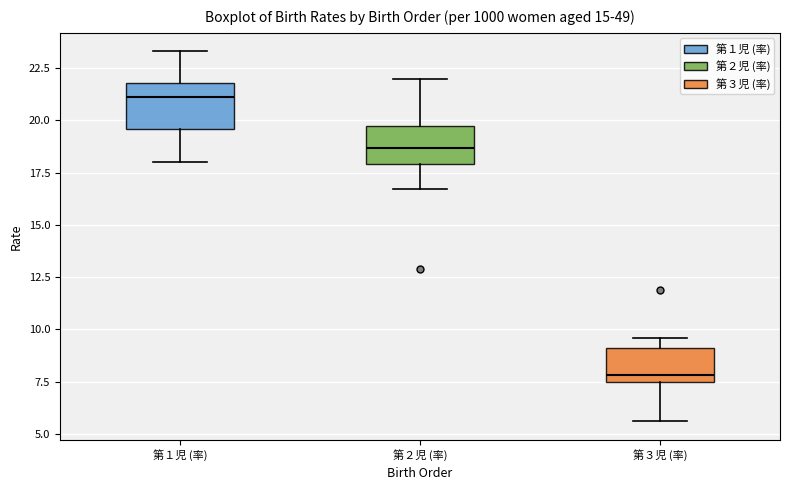

Which box has the highest median line?

第１児 (率)